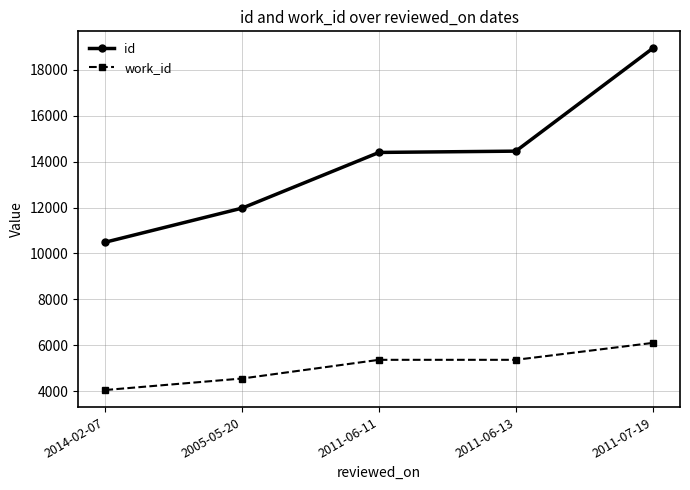

Is this an area chart (filled region under the line)?

No